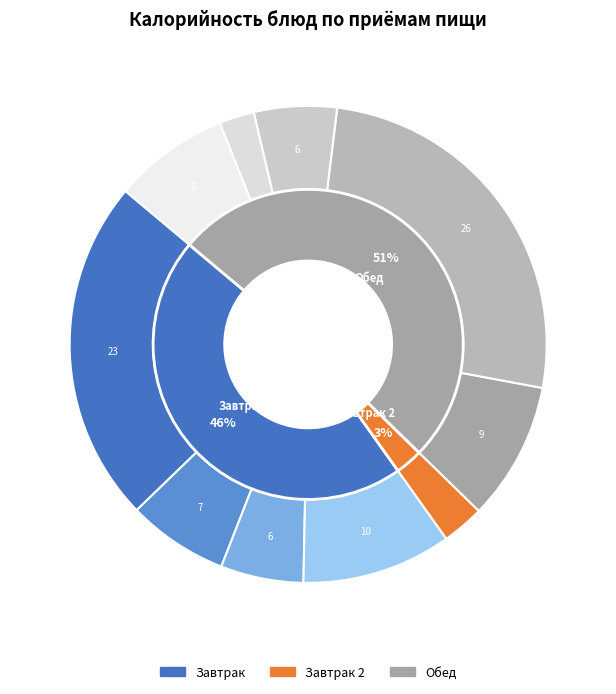

To the nearest percent, what portion does Фрикадельки с соусом represent?

26%